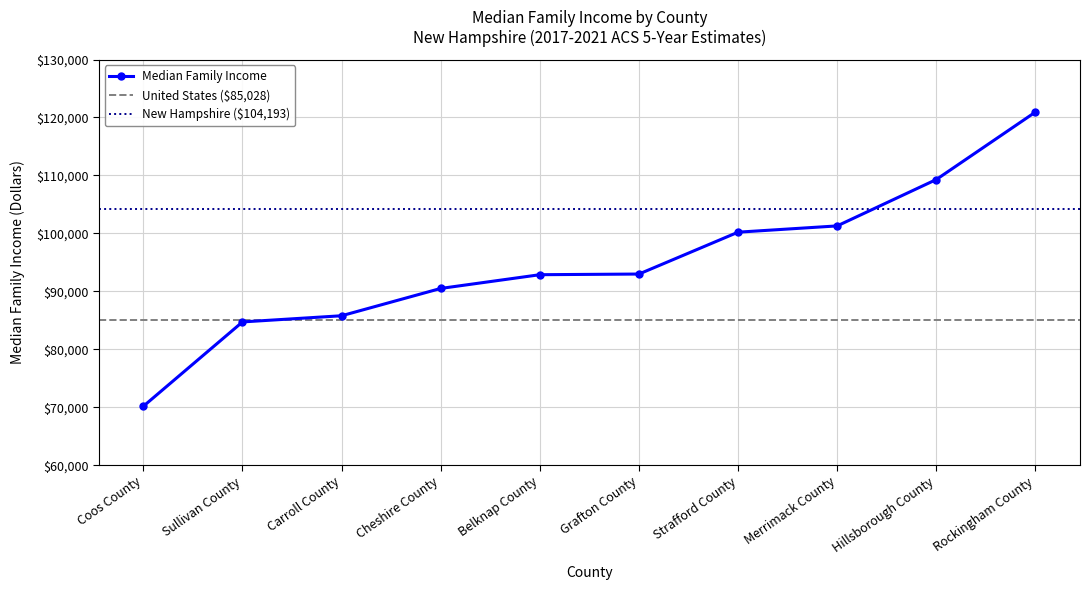

How many lines are shown in the chart?

1